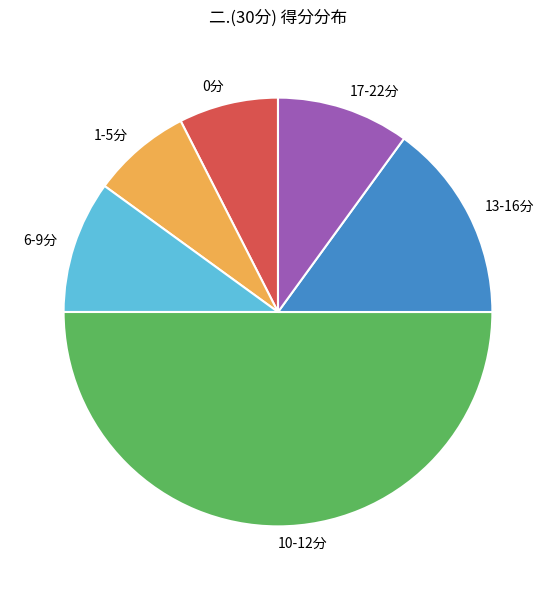

What is the majority slice?

10-12分